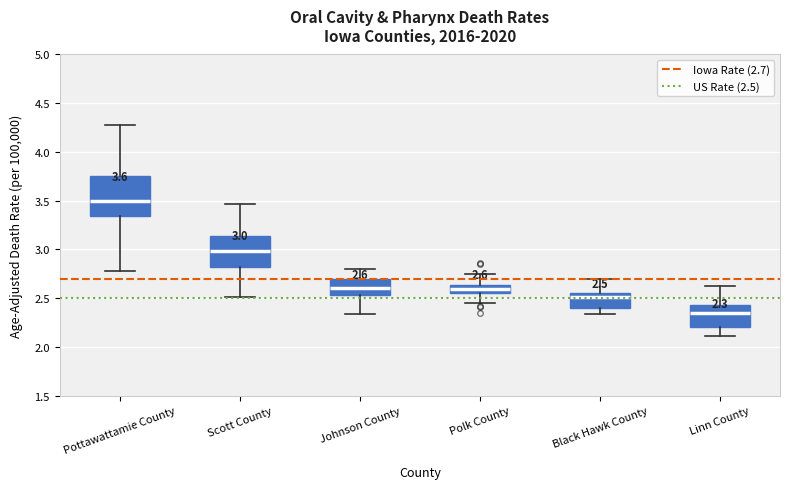

Which box's median line is the highest?

Pottawattamie County